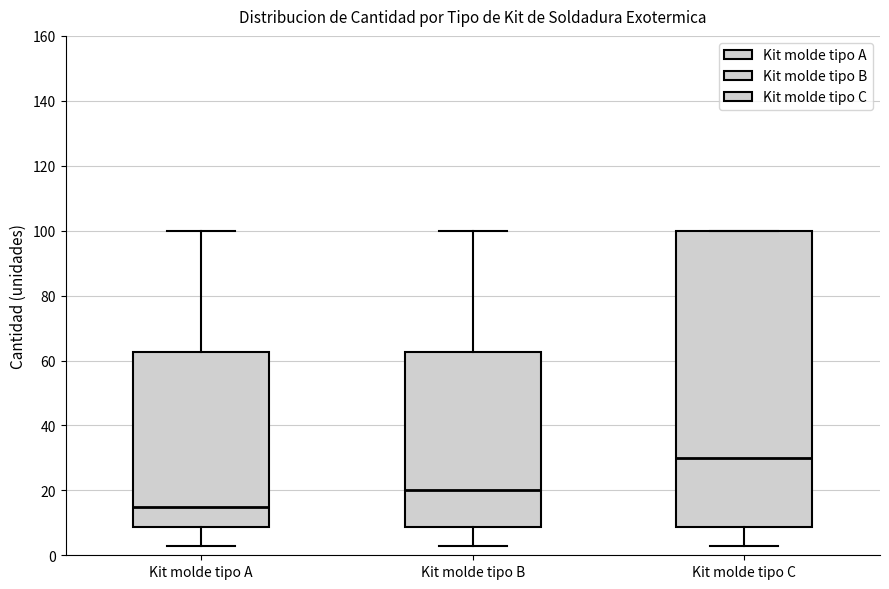

Reading left to right, read every box against the y-axis: the position of its median line, the range the box covers, and the ends of its whiskers. The values are not printed on the chart, so give them approximately, as read against the axis.

Kit molde tipo A: median 16, box 8 to 62, whiskers 4 to 100
Kit molde tipo B: median 20, box 8 to 62, whiskers 4 to 100
Kit molde tipo C: median 30, box 8 to 100, whiskers 4 to 100